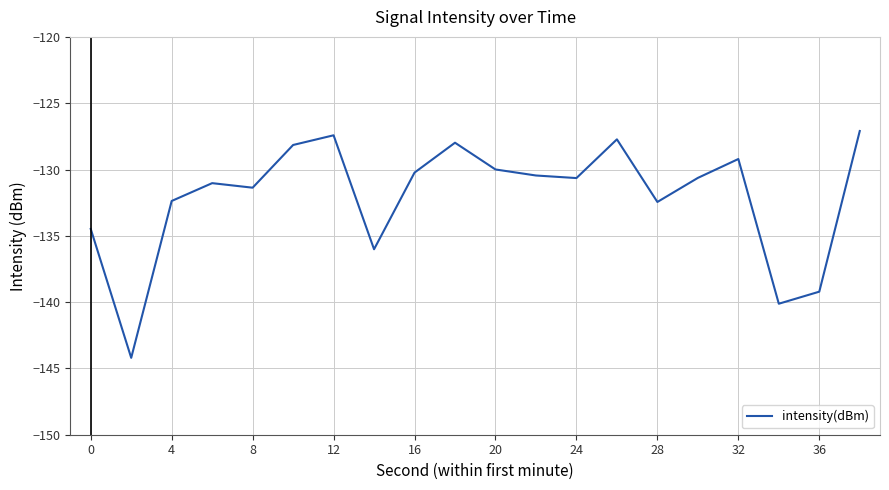

How many lines are shown in the chart?

1